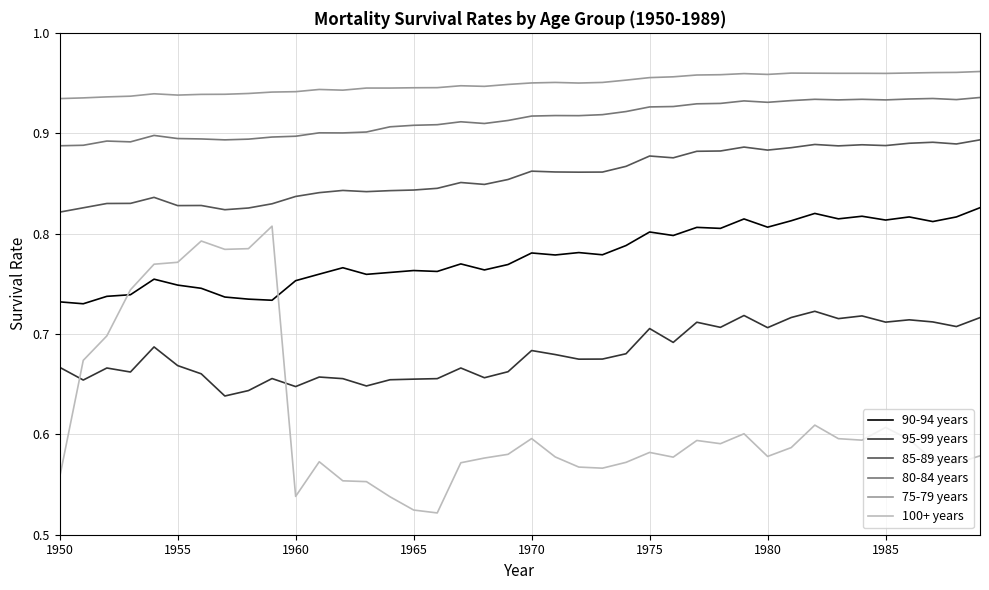

Which series has the widest spread of values?

100+ years